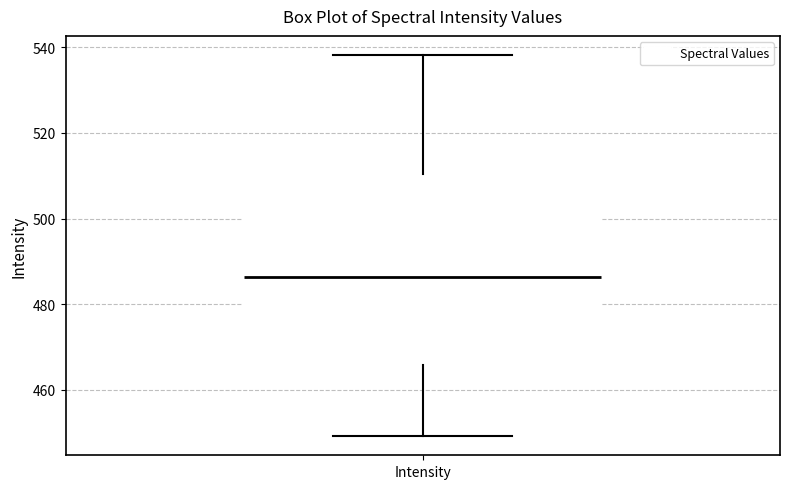

Transcribe this box plot: give where the median line is, the range the box spans, and where the two whiskers end, as read against the y-axis. The values are not printed on the chart, so give them approximately, as read against the axis.

median 486, box 466 to 510, whiskers 450 to 538